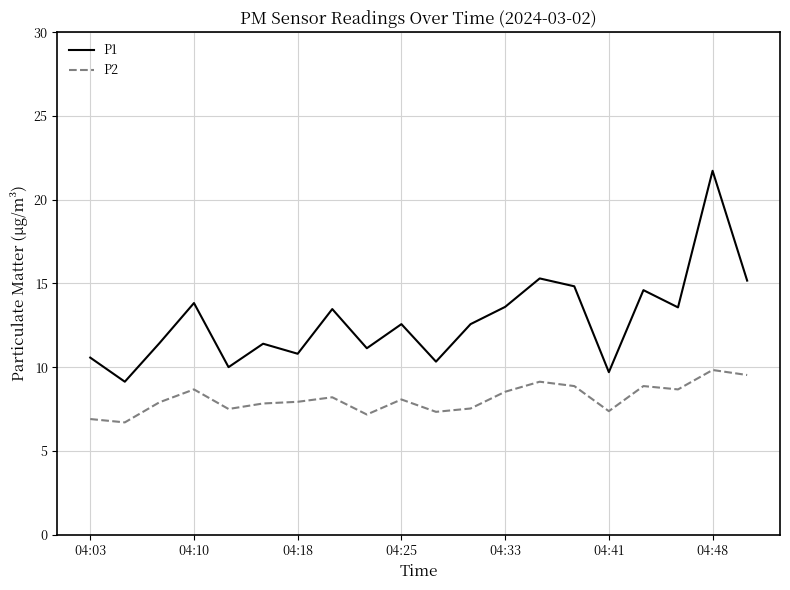

What is the sum of all P2 values?

162.5